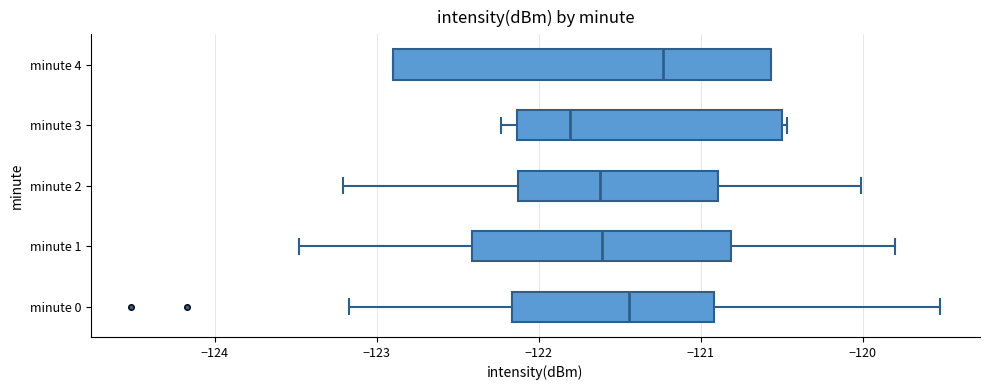

Reading bottom to top, read every box against the x-axis: the position of its median line, the range the box covers, and the ends of its whiskers. The values are not printed on the chart, so give them approximately, as read against the axis.

minute 0: median -121.4, box -122.2 to -120.9, whiskers -123.2 to -119.5
minute 1: median -121.6, box -122.4 to -120.8, whiskers -123.5 to -119.8
minute 2: median -121.6, box -122.1 to -120.9, whiskers -123.2 to -120.0
minute 3: median -121.8, box -122.1 to -120.5, whiskers -122.2 to -120.5 (just right of the box's right edge)
minute 4: median -121.2, box -122.9 to -120.6, whiskers -122.9 to -120.6